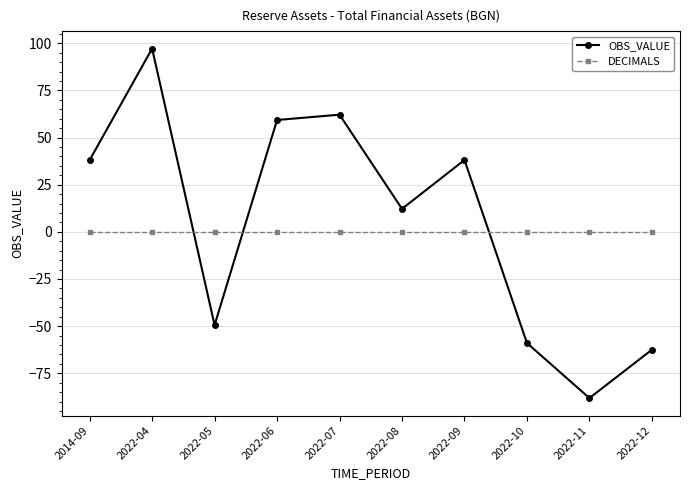

Where does the OBS_VALUE series first go above 38?

2014-09